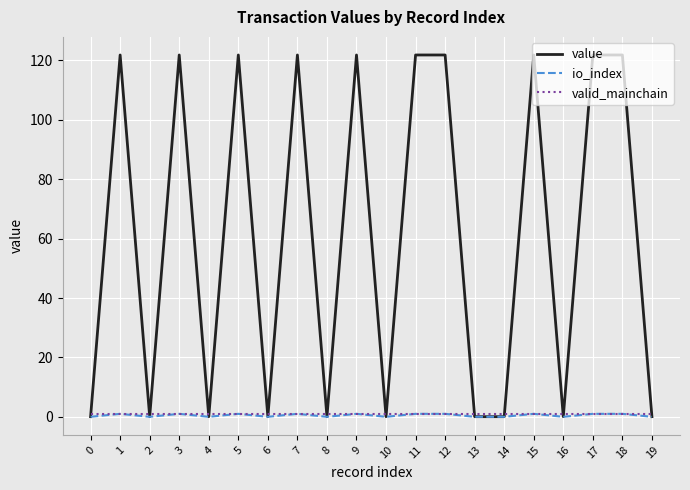

Which series has the largest total across all categories?

value